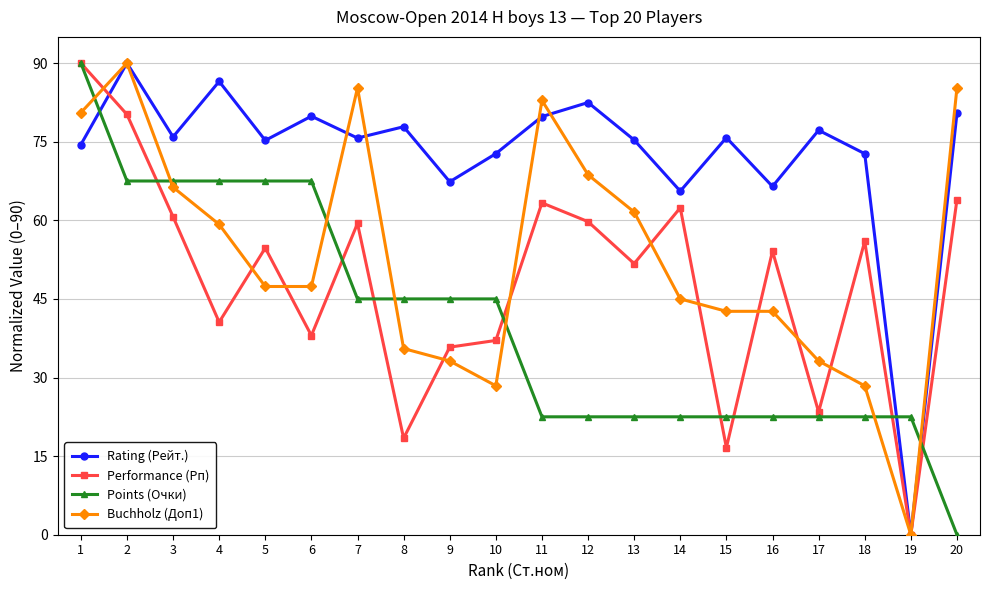

Is the value of Rating (Рейт.) at 6 greater than the value of Points (Очки) at 17?

Yes